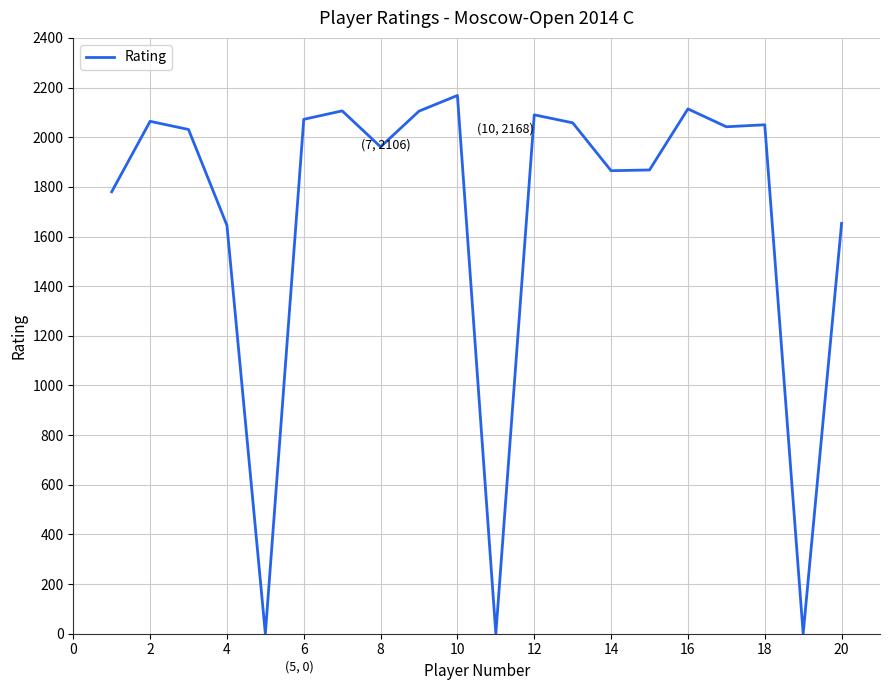

What is the difference between the maximum and minimum values?

2168